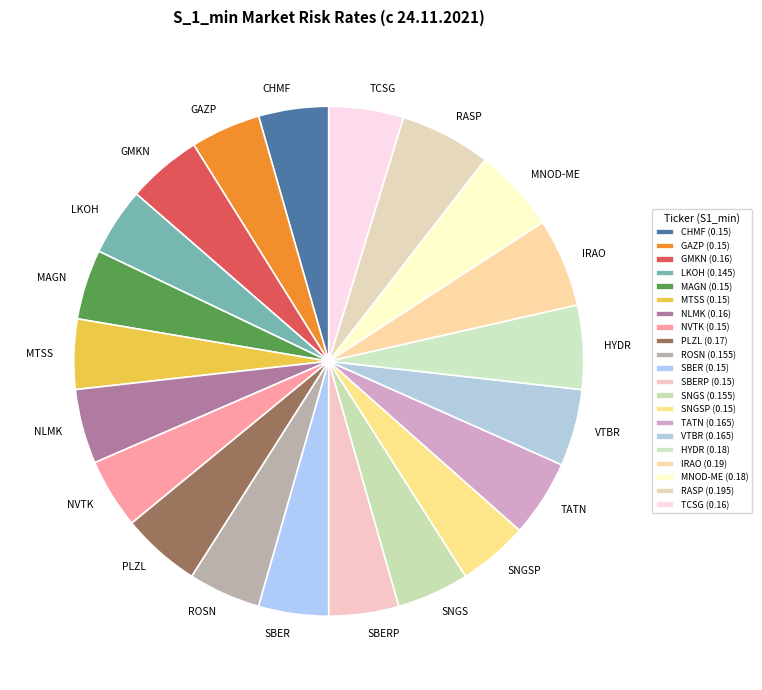

Count the number of slices in the pie.

21